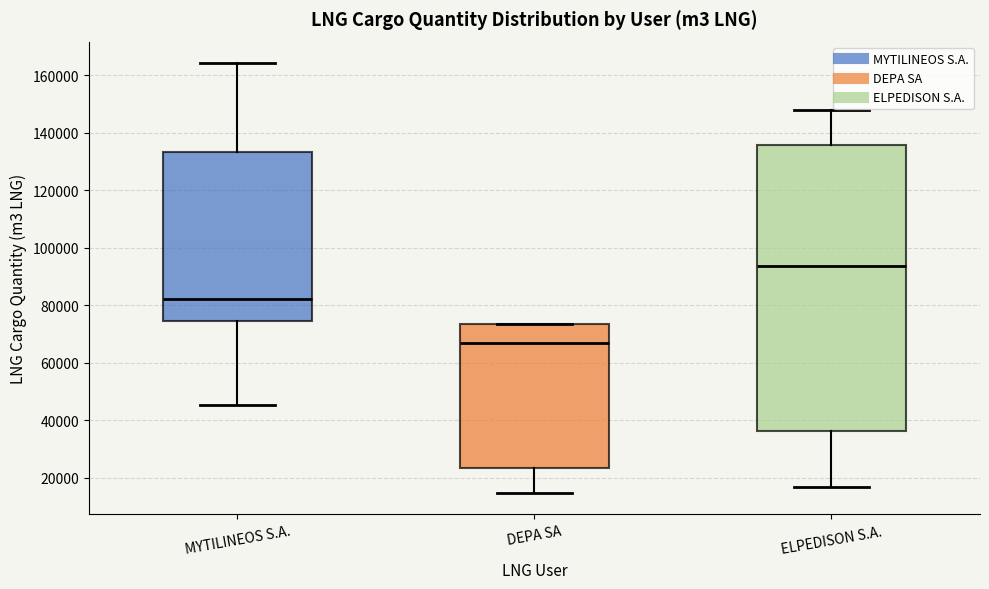

Comparing the boxes themselves (not the whiskers), which one is the tallest?

ELPEDISON S.A.